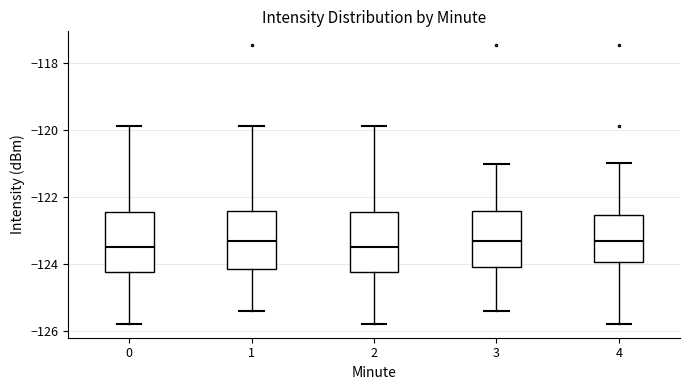

Where does the median line of the box at x = 3 sit on the y-axis? The values are not printed on the chart, so give them approximately, as read against the axis.

-123.4